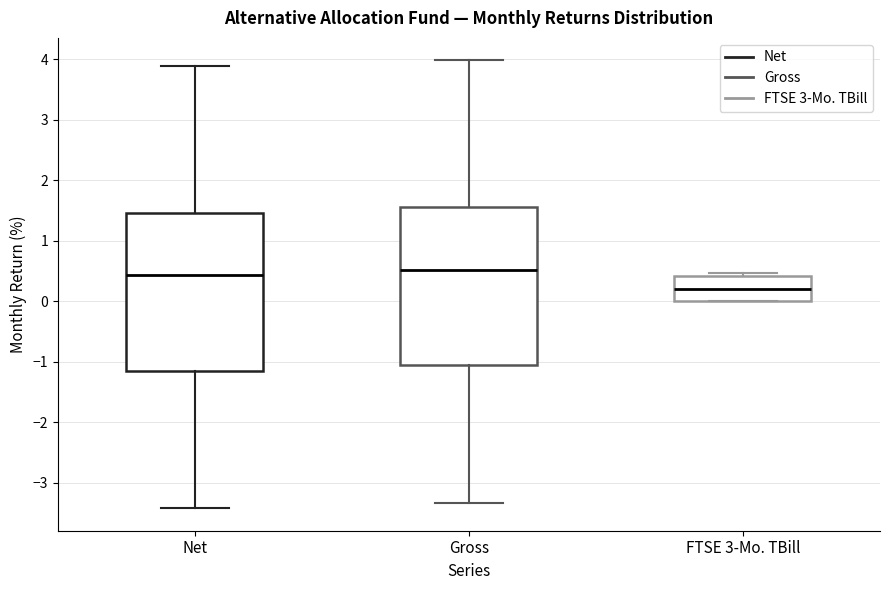

Reading left to right, read every box against the y-axis: the position of its median line, the range the box covers, and the ends of its whiskers. The values are not printed on the chart, so give them approximately, as read against the axis.

Net: median 0.4, box -1.1 to 1.5, whiskers -3.4 to 3.9
Gross: median 0.5, box -1.1 to 1.6, whiskers -3.3 to 4.0
FTSE 3-Mo. TBill: median 0.2, box 0.0 to 0.4, whiskers 0.0 to 0.5